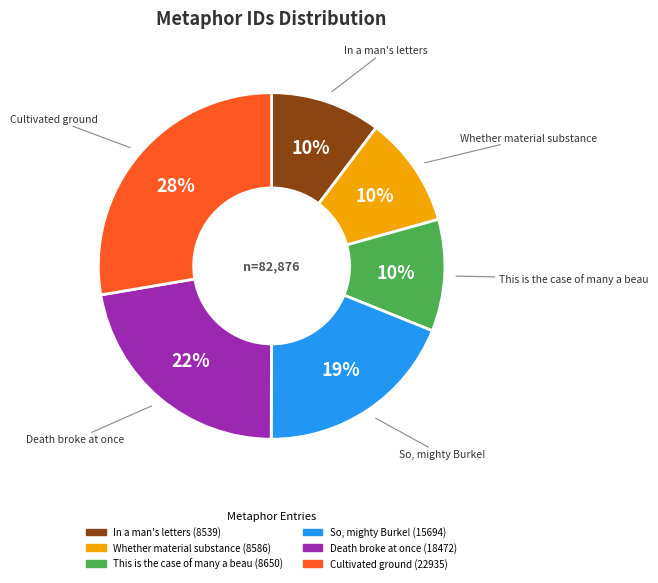

Between Death broke at once and Whether material substance, which is larger?

Death broke at once